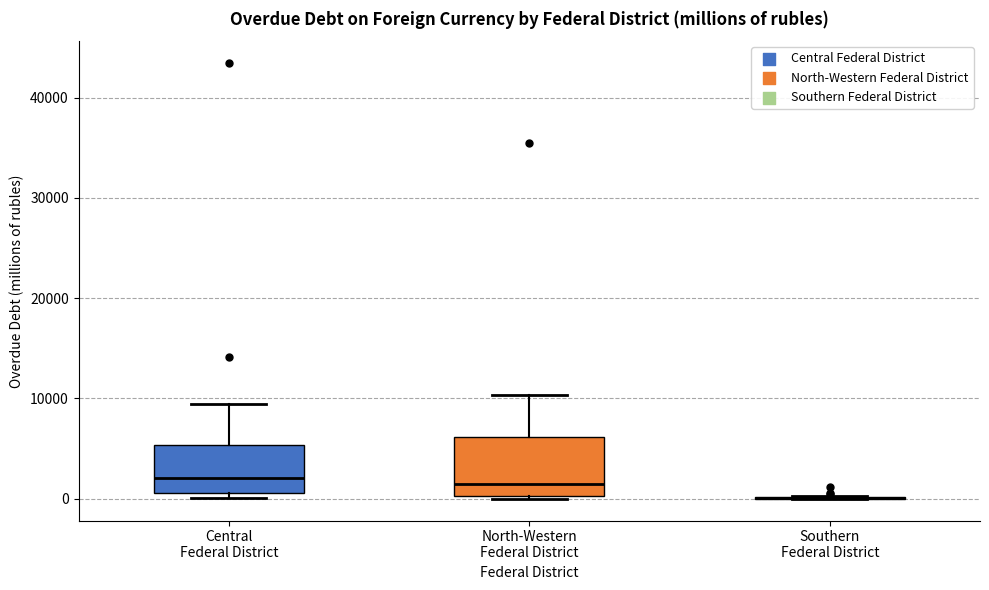

Comparing the boxes themselves (not the whiskers), which one is the tallest?

North-Western Federal District